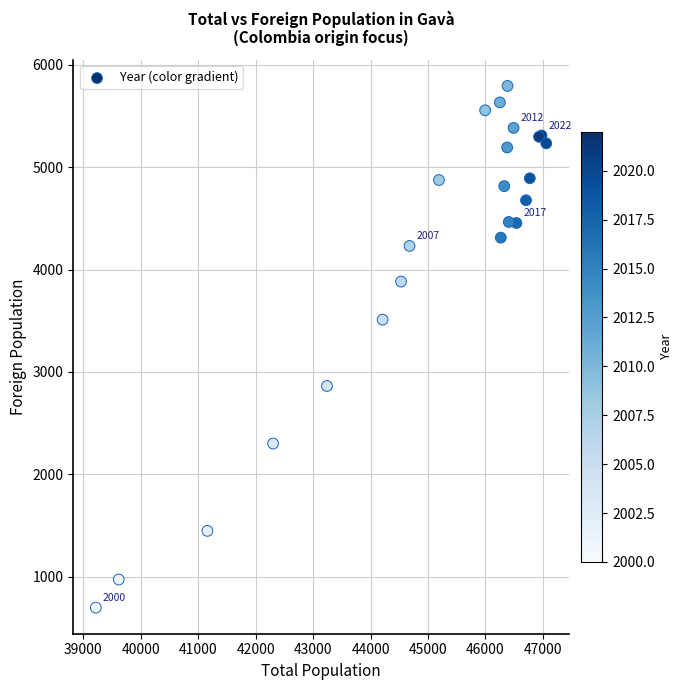

What Y value in the scatter plot is closest to 3246?

3511